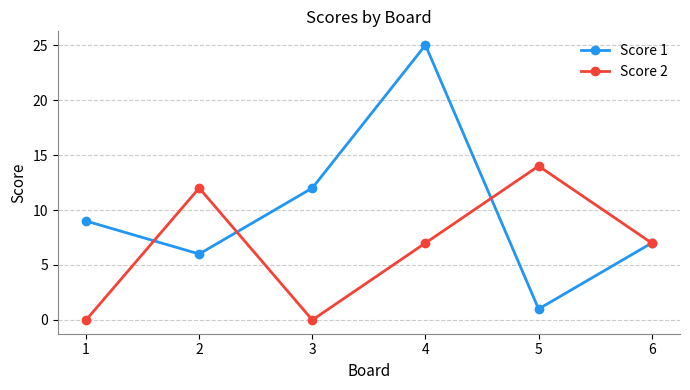

Rank the categories by Score 1 value from highest to lowest.

4, 3, 1, 6, 2, 5